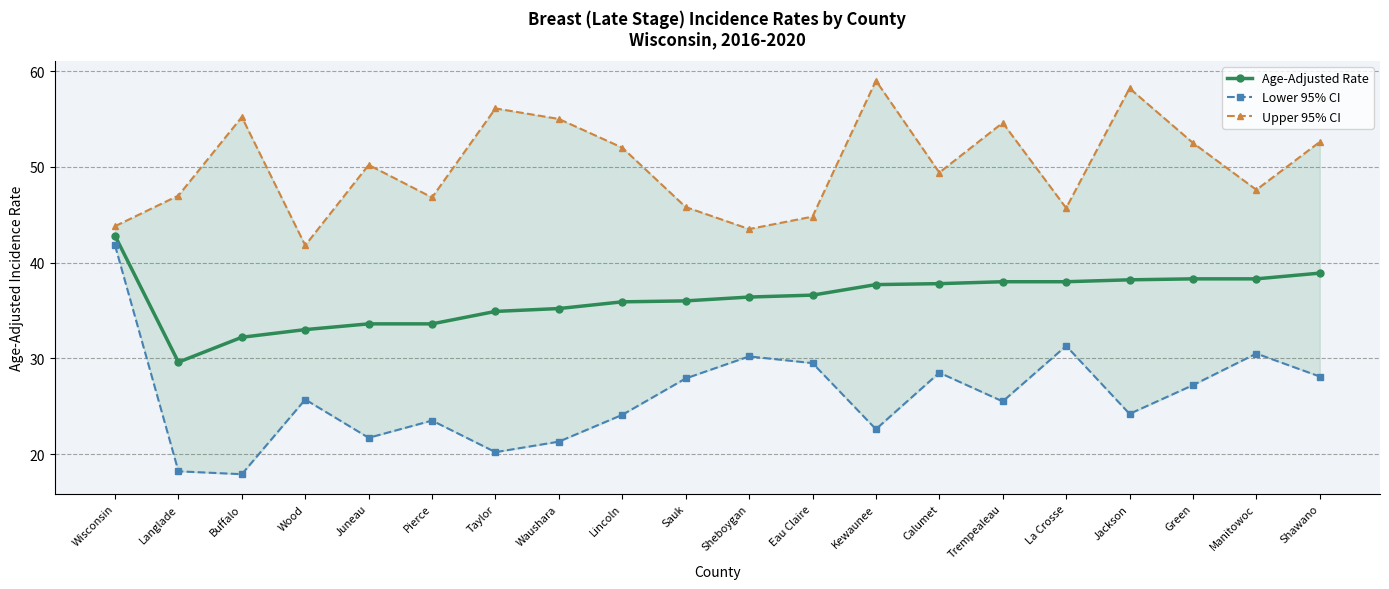

What is the average value of the Age-Adjusted Rate series?

36.2